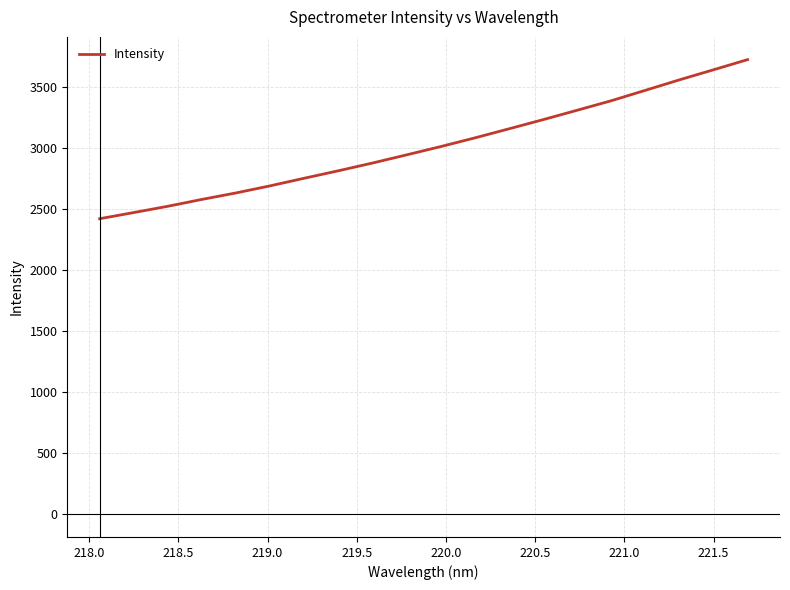

What is the maximum value shown in the chart?

3721.8